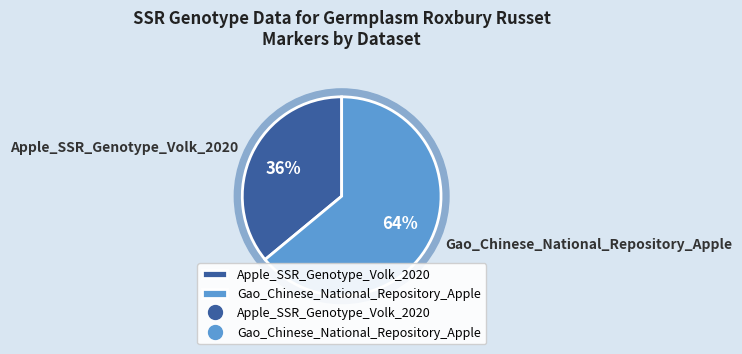

How much of the chart is everything except Apple_SSR_Genotype_Volk_2020?

64.0%